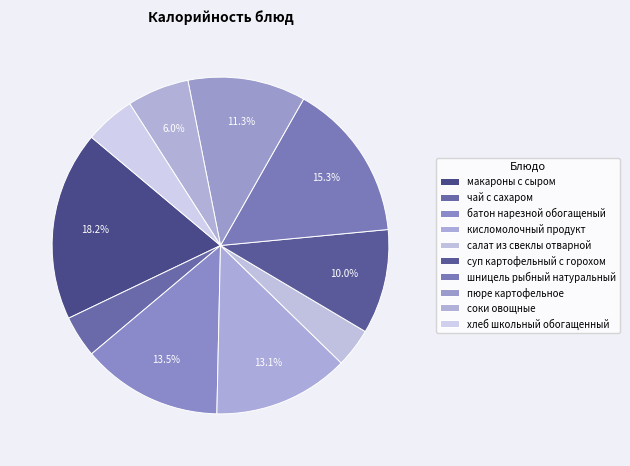

Does any single category account for the majority?

No